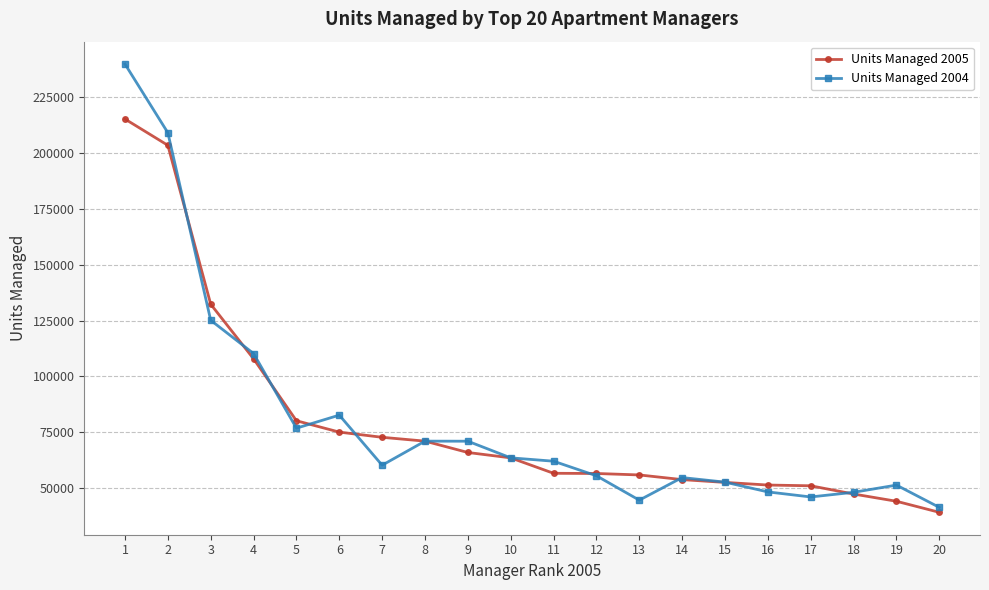

What is the value of the Units Managed 2004 point at the 14th from the left?

54684